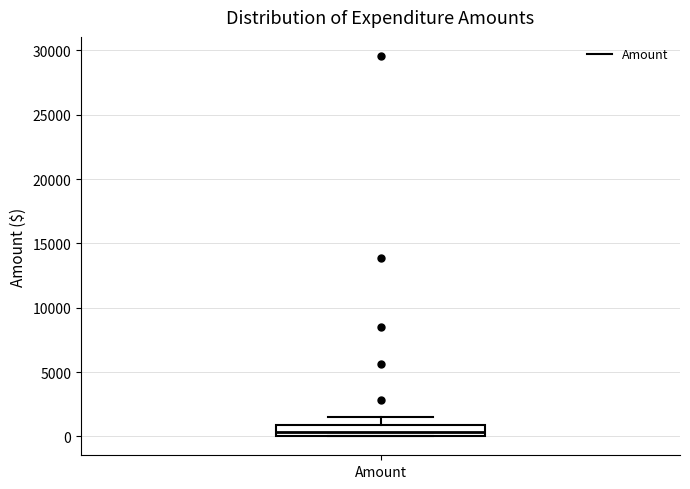

Read this box plot against the y-axis: the position of the median line, the range covered by the box, and the ends of both whiskers. The values are not printed on the chart, so give them approximately, as read against the axis.

median 500, box 0 to 1000, whiskers 0 to 1500